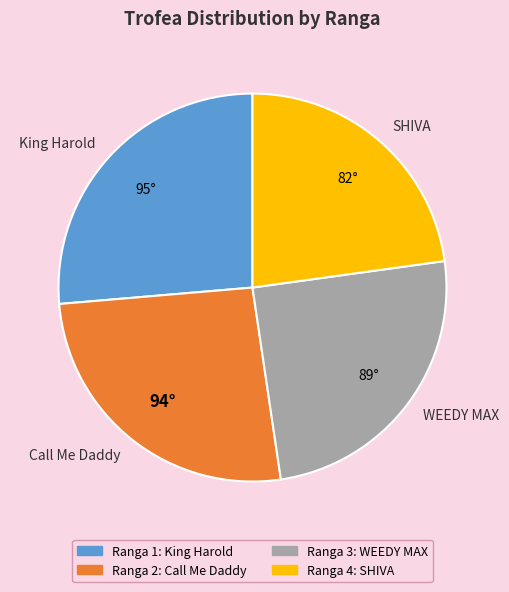

Which slice is the smallest?

SHIVA